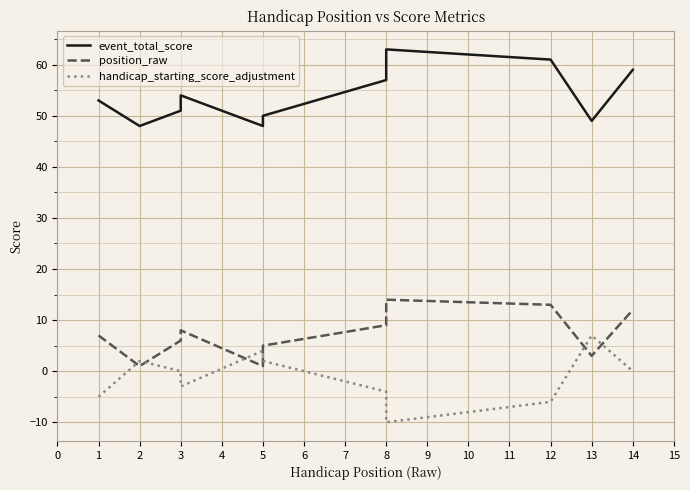

At which category does event_total_score reach its first local peak?

3